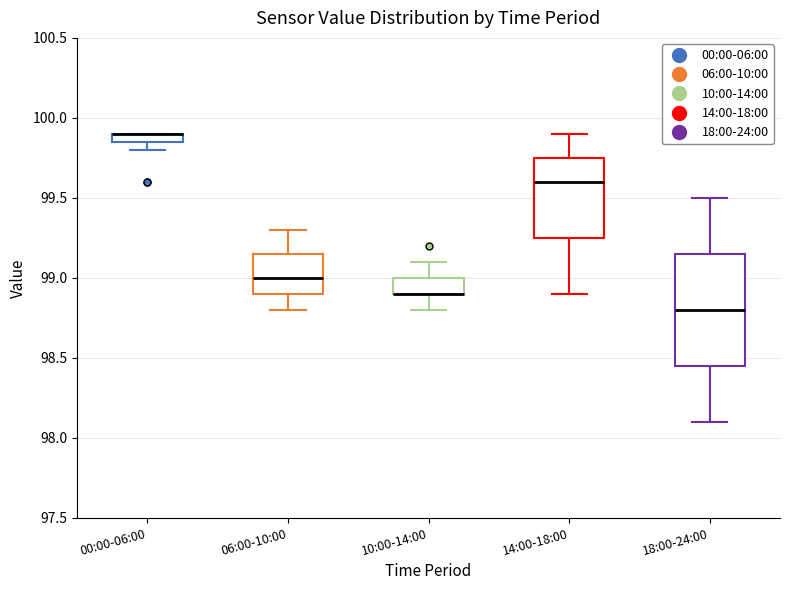

Which box is the tallest, from its lower edge to its upper edge?

18:00-24:00